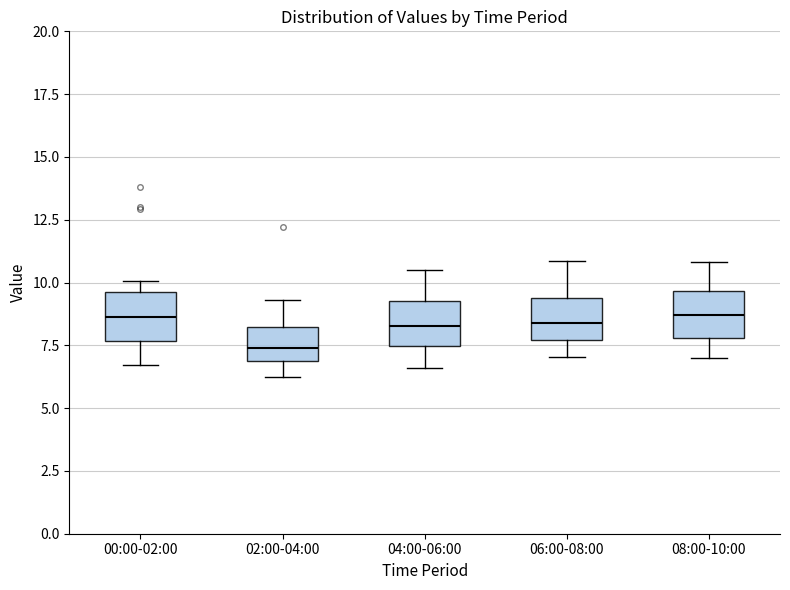

Where does the upper whisker of the box for 08:00-10:00 end on the y-axis? The values are not printed on the chart, so give them approximately, as read against the axis.

11.0